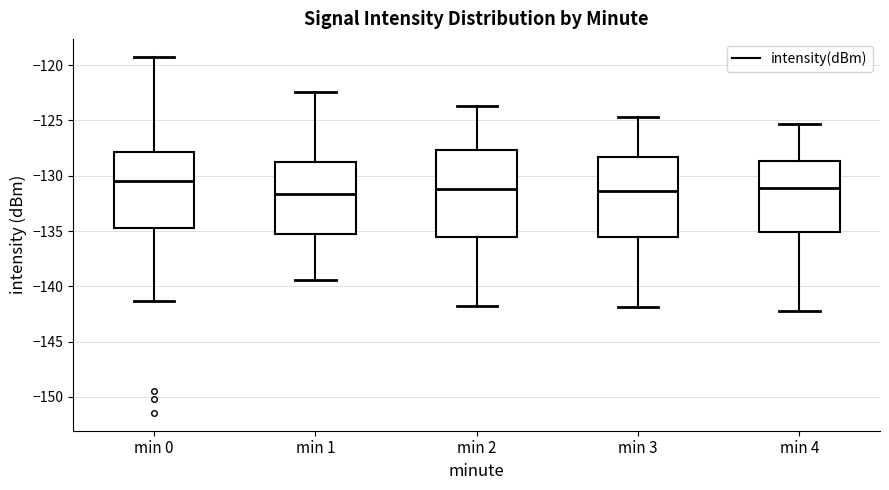

Reading left to right, read every box against the y-axis: the position of its median line, the range the box covers, and the ends of its whiskers. The values are not printed on the chart, so give them approximately, as read against the axis.

min 0: median -130.5, box -134.5 to -128.0, whiskers -141.5 to -119.0
min 1: median -131.5, box -135.5 to -128.5, whiskers -139.5 to -122.5
min 2: median -131.0, box -135.5 to -127.5, whiskers -142.0 to -123.5
min 3: median -131.5, box -135.5 to -128.5, whiskers -142.0 to -124.5
min 4: median -131.0, box -135.0 to -128.5, whiskers -142.0 to -125.5